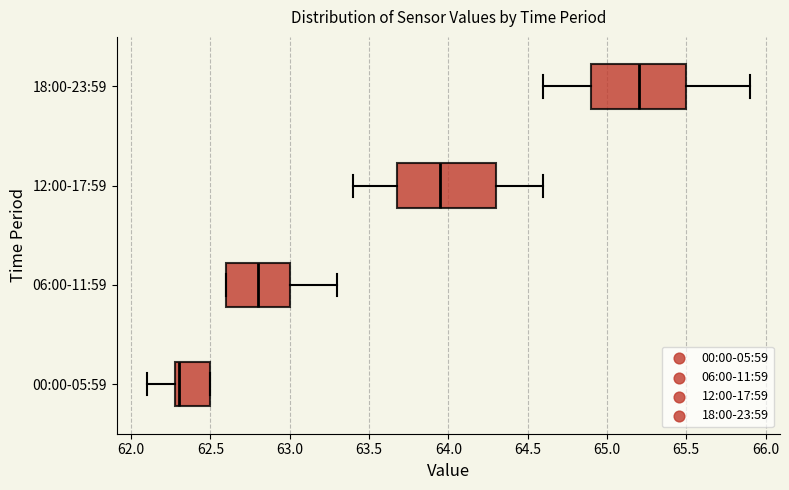

Which box's median line is the furthest to the right?

18:00-23:59